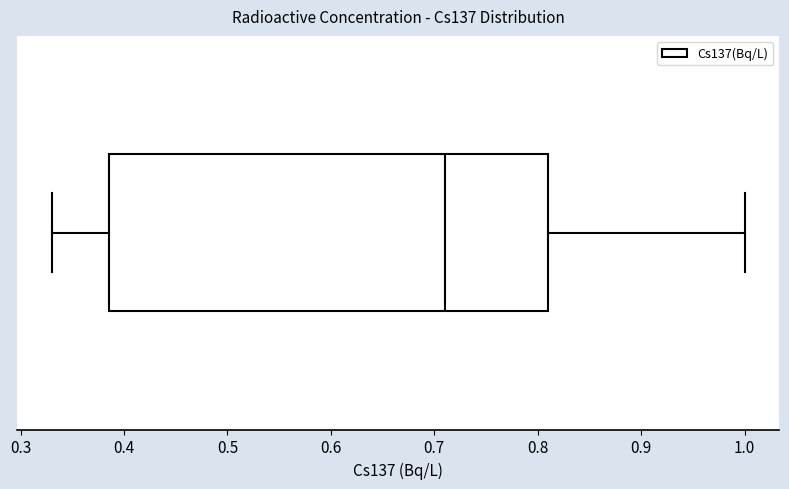

Where does the left whisker of the box end on the x-axis? The values are not printed on the chart, so give them approximately, as read against the axis.

0.33